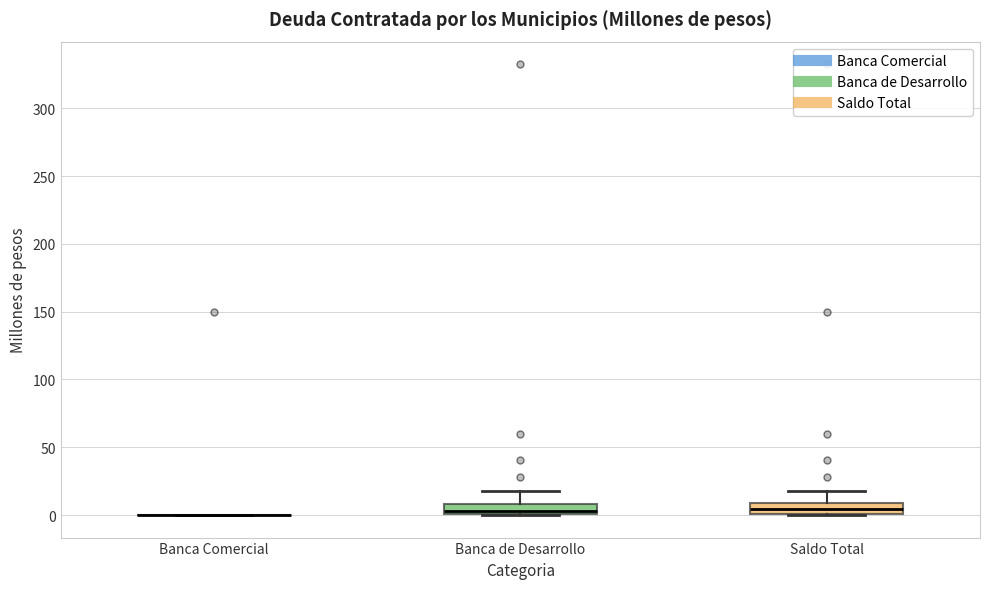

Where is the upper edge of the box for Banca de Desarrollo on the y-axis? The values are not printed on the chart, so give them approximately, as read against the axis.

10